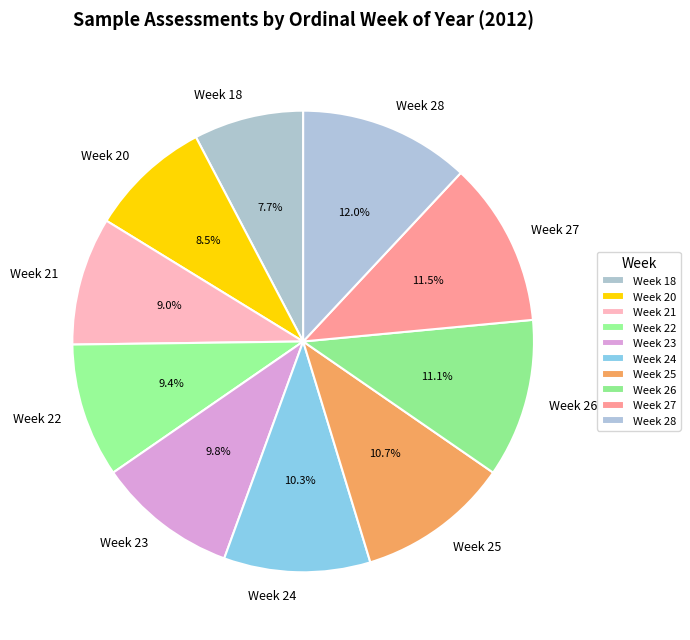

Is Week 22 the majority of the pie?

No